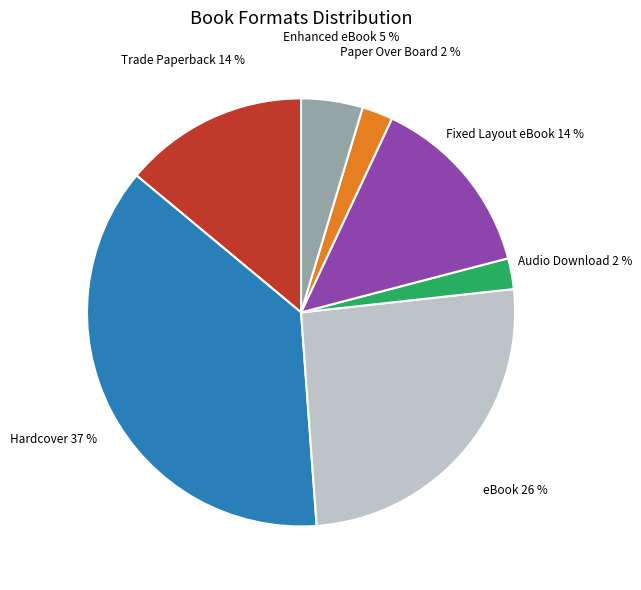

What percentage is the Trade Paperback slice, to the nearest percent?

14%